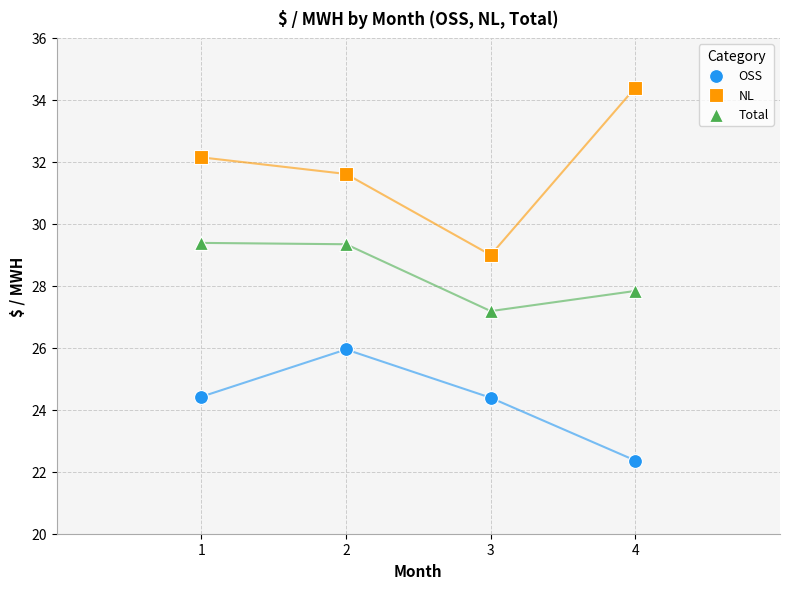

What are all the series names shown in the legend?

OSS, NL, Total